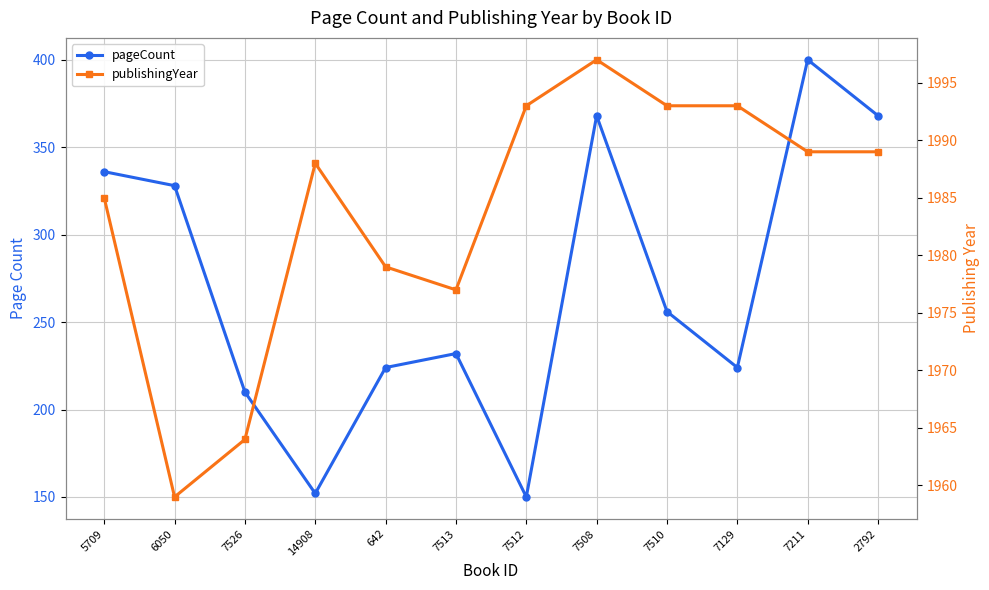

Rank the series by their maximum value, from lowest to highest.

pageCount, publishingYear